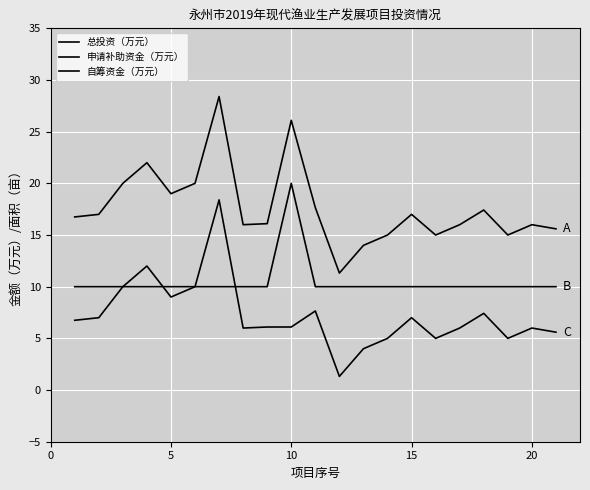

How many distinct data groups are displayed?

3